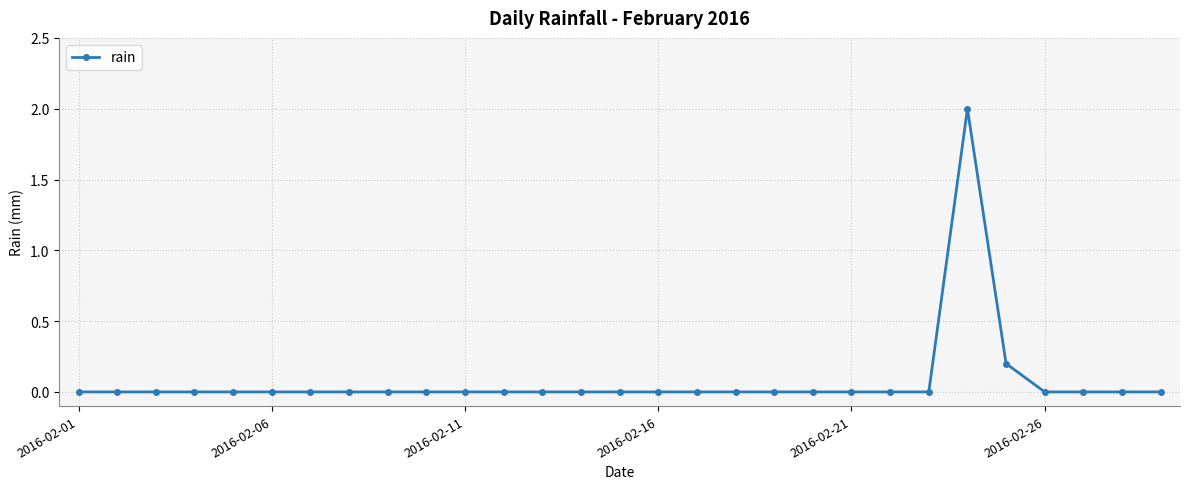

What is the maximum value shown in the chart?

2.0